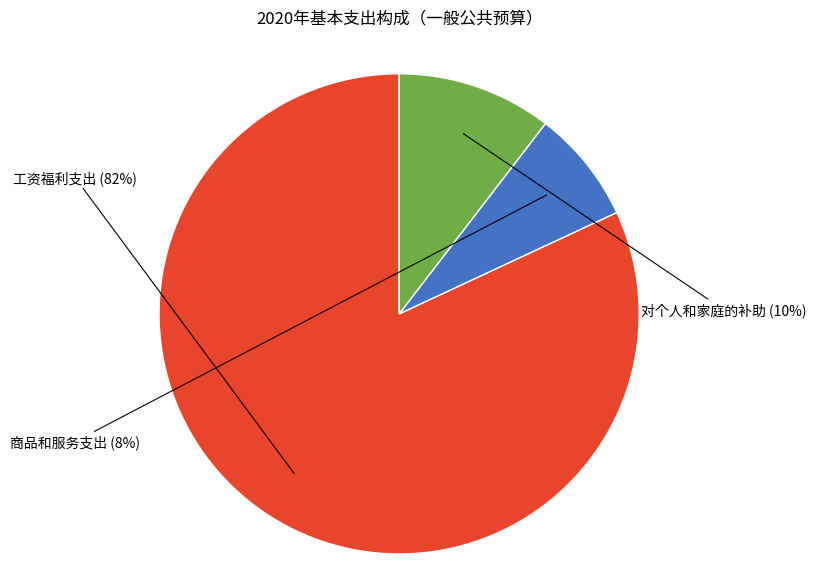

Combined, do 工资福利支出 and 商品和服务支出 account for over 50%?

Yes